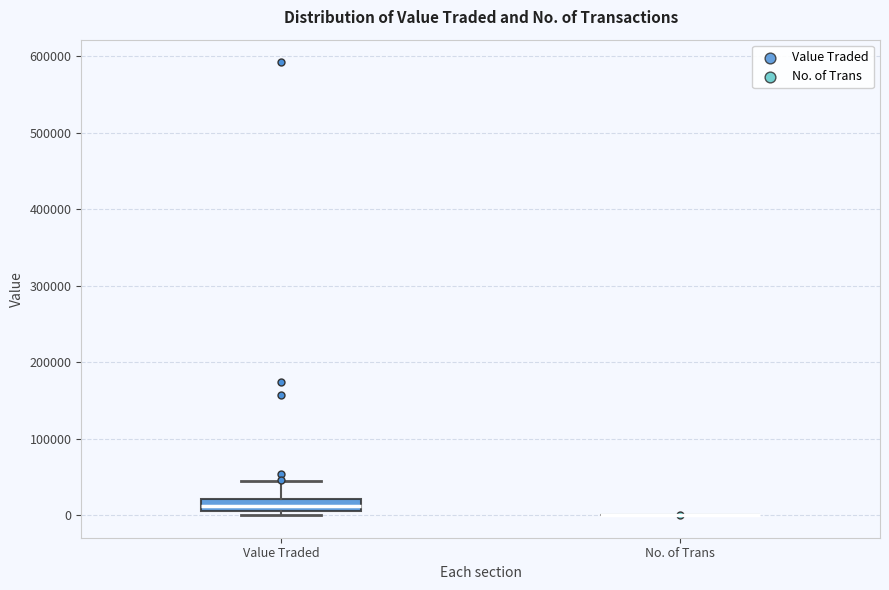

Reading left to right, read every box against the y-axis: the position of its median line, the range the box covers, and the ends of its whiskers. The values are not printed on the chart, so give them approximately, as read against the axis.

Value Traded: median 10000 (inside the box), box 10000 to 20000, whiskers 0 to 50000
No. of Trans: box collapsed to a line at 0, whiskers 0 to 0